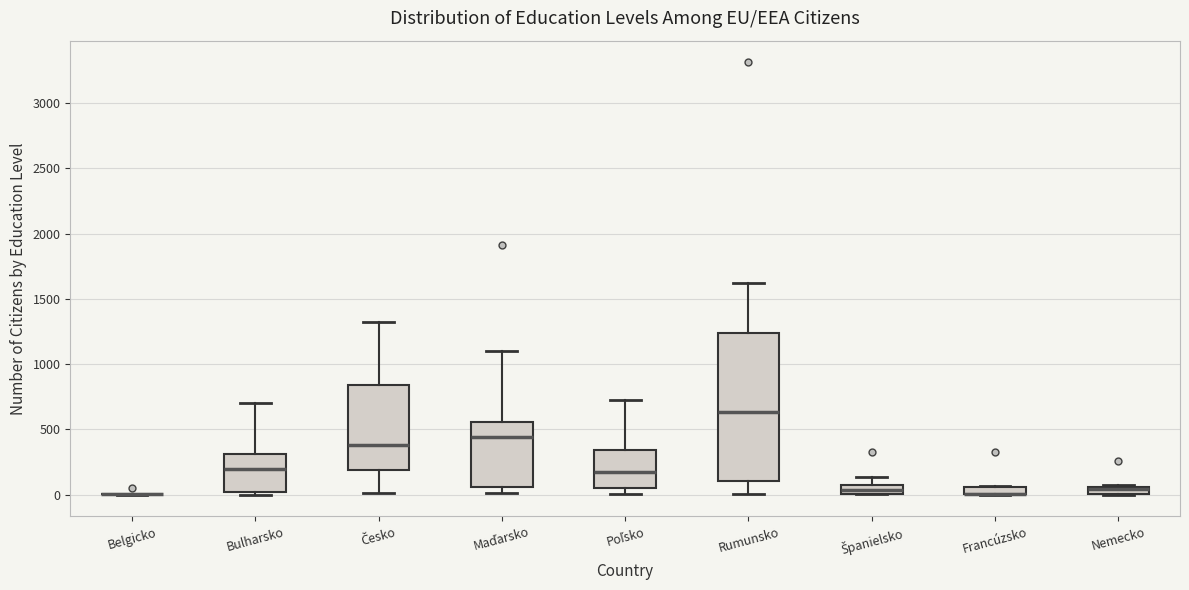

Which box is the tallest, from its lower edge to its upper edge?

Rumunsko